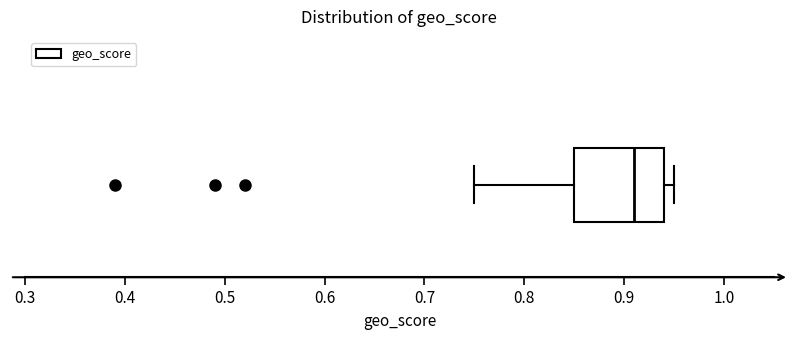

Where is the right edge of the box on the x-axis? The values are not printed on the chart, so give them approximately, as read against the axis.

0.94